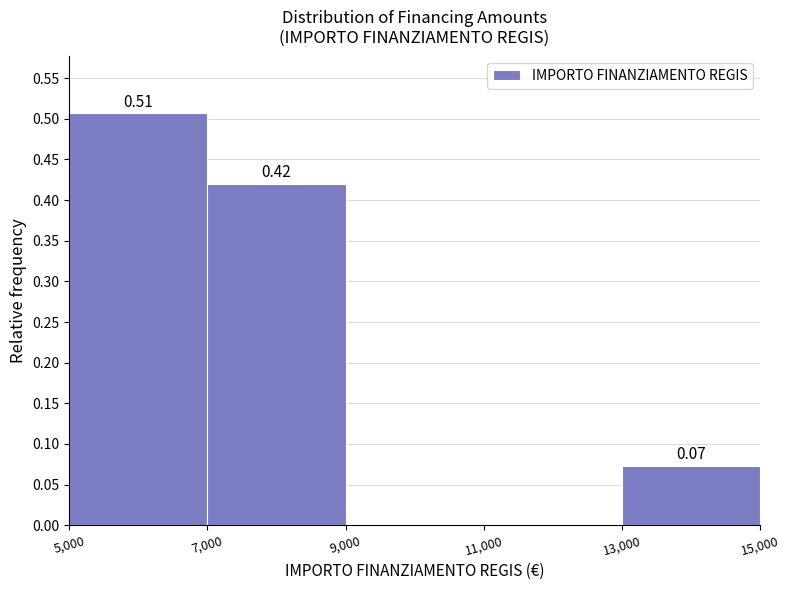

Over which range of the x-axis is the bar tallest?

5,000 to 7,000